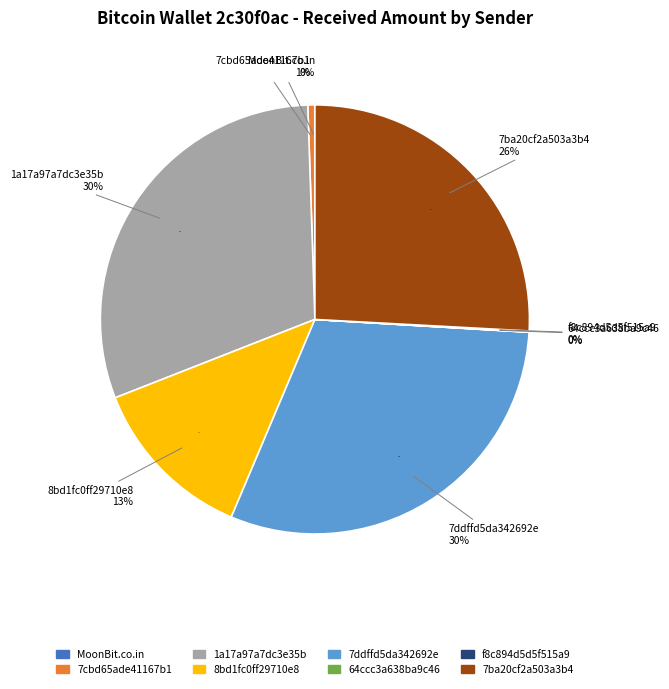

Which category has the smallest portion of the pie?

MoonBit.co.in